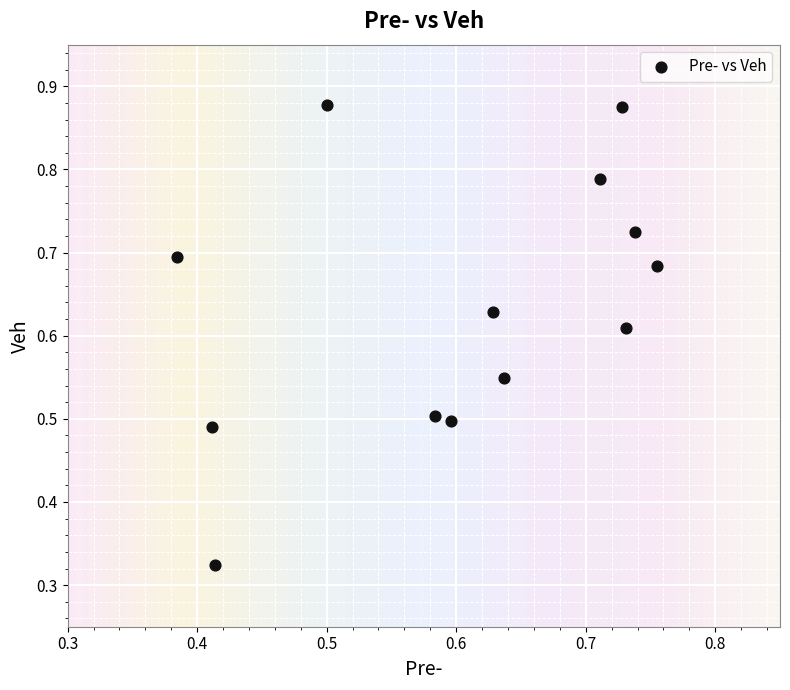

What is the range of X values (max minus min)?

0.4